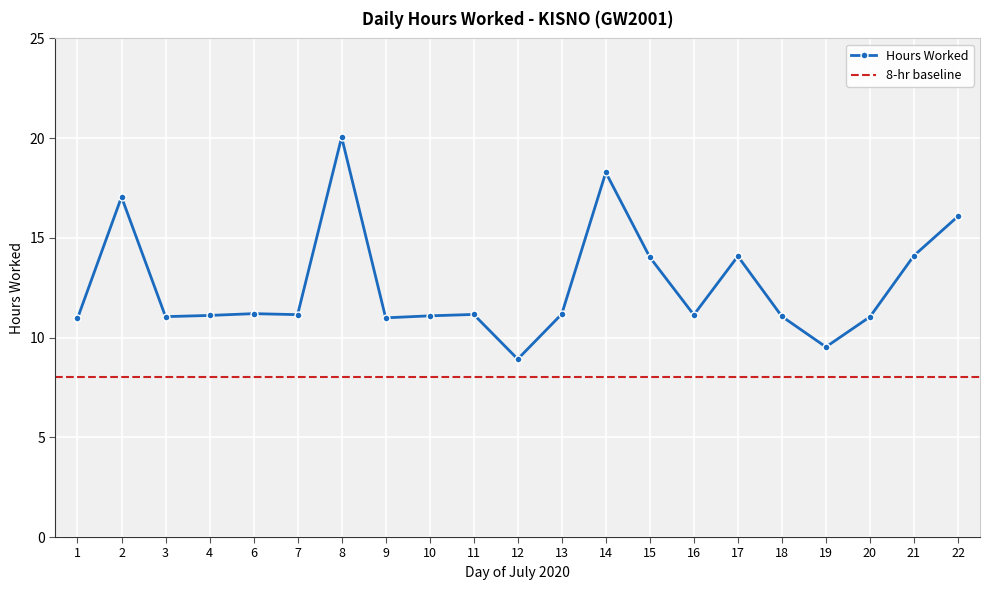

True or false: the data has more than 0 interior local peaks.

True